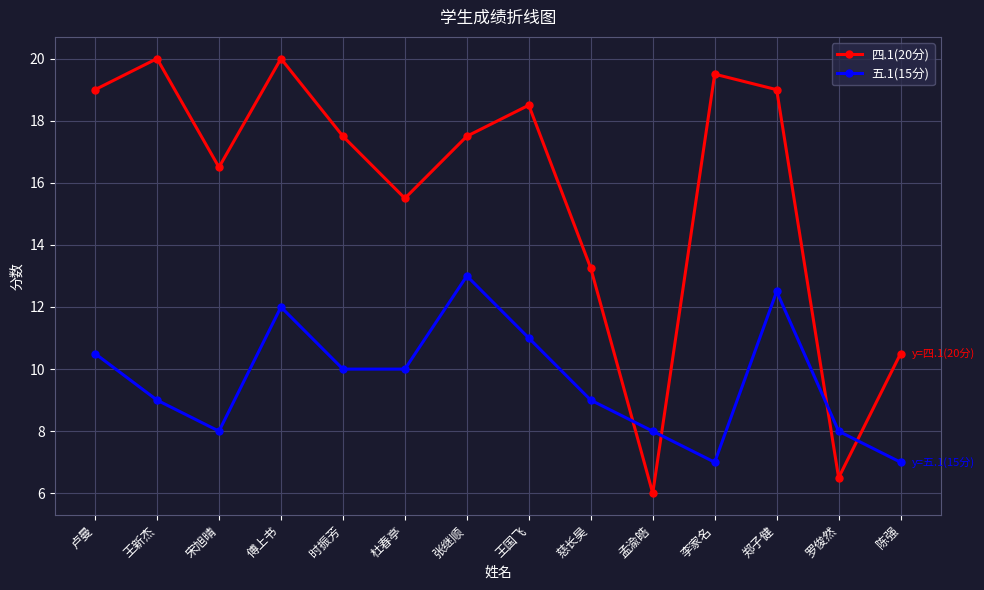

What is the approximate value of 五.1(15分) at 王国飞?

11.0